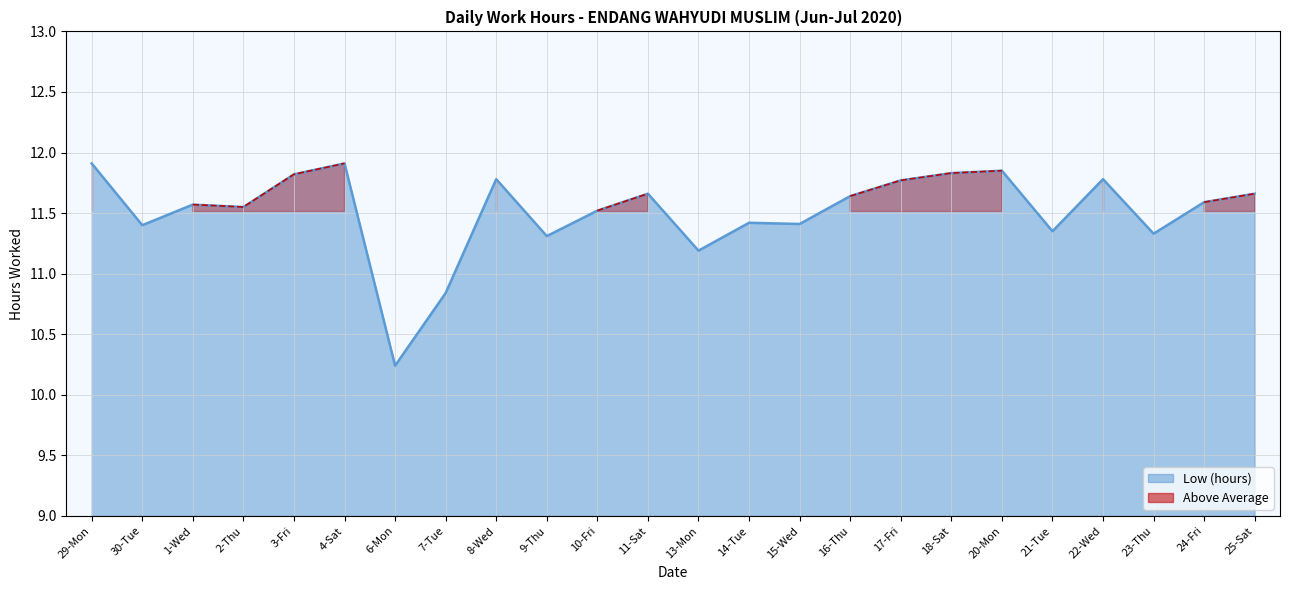

True or false: the data shows 2.8 at 8-Wed.

False